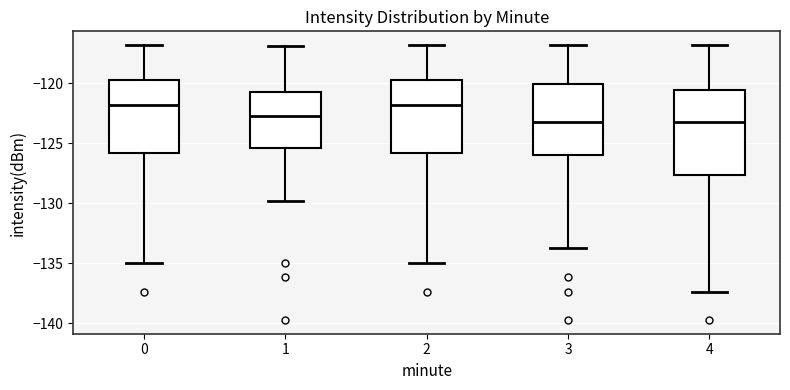

Comparing the boxes themselves (not the whiskers), which one is the tallest?

4